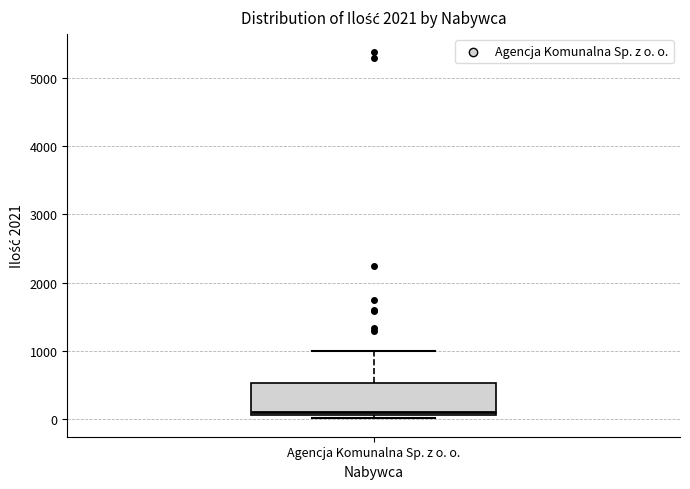

Read this box plot against the y-axis: the position of the median line, the range covered by the box, and the ends of both whiskers. The values are not printed on the chart, so give them approximately, as read against the axis.

median 100 (just above the box's lower edge), box 100 to 500, whiskers 0 to 1000